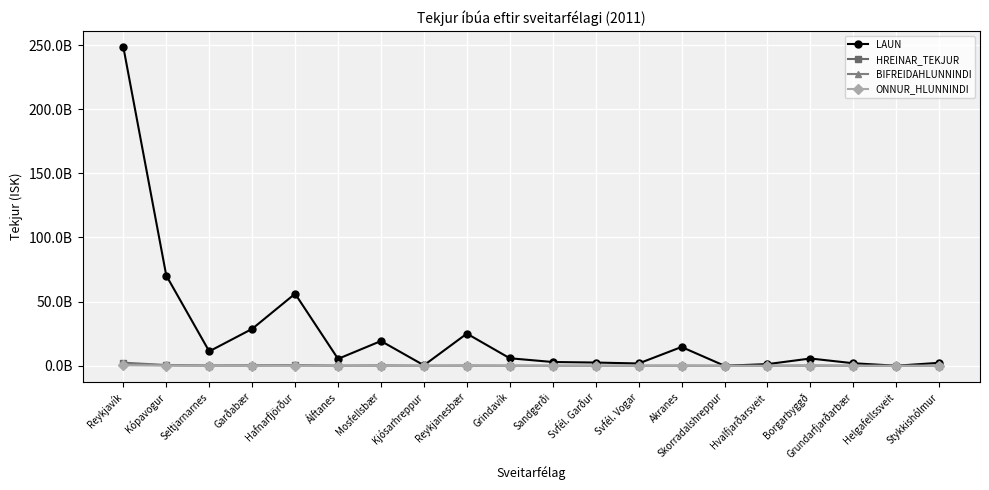

Is it true that HREINAR_TEKJUR equals 514447771 at Hafnarfjörður?

True